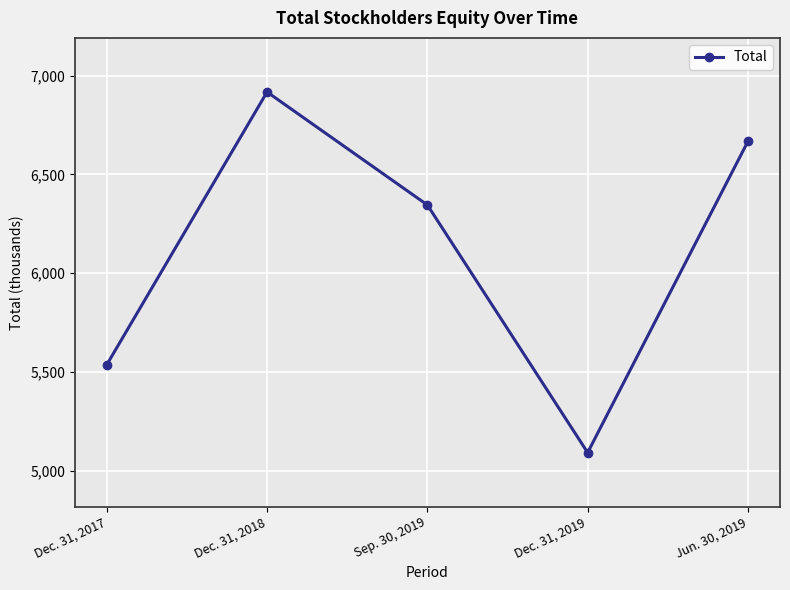

At which label does the data first exceed 6345?

Dec. 31, 2018